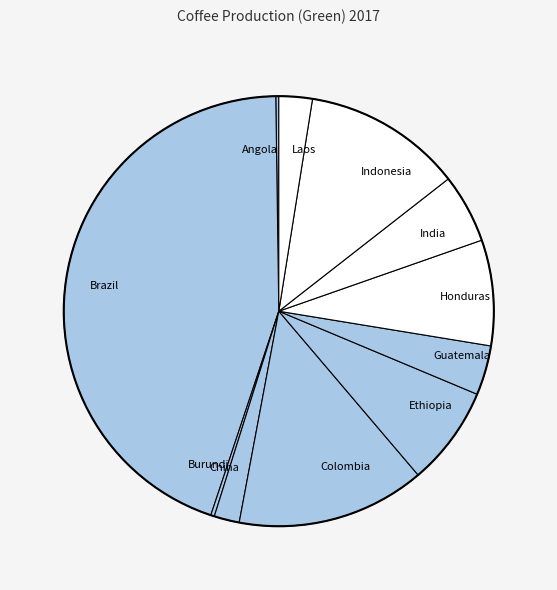

How many segments does this pie chart have?

11